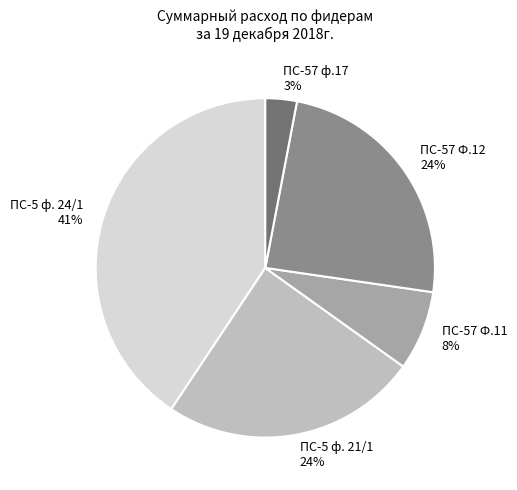

What percentage is the ПС-57 Ф.12 slice, to the nearest percent?

24%